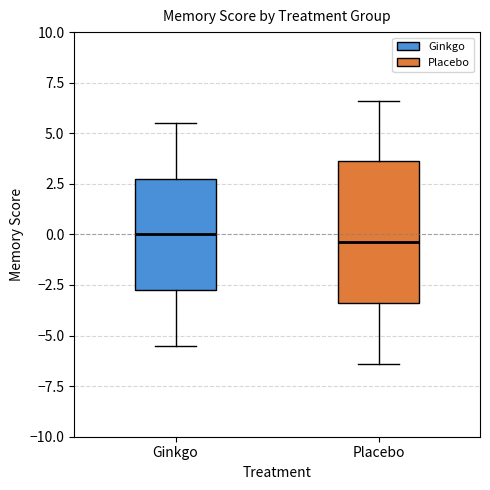

Reading left to right, read every box against the y-axis: the position of its median line, the range the box covers, and the ends of its whiskers. The values are not printed on the chart, so give them approximately, as read against the axis.

Ginkgo: median 0.0, box -2.5 to 3.0, whiskers -5.5 to 5.5
Placebo: median -0.5, box -3.5 to 3.5, whiskers -6.5 to 6.5